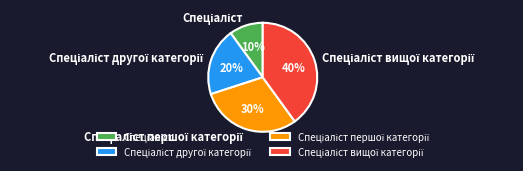

To the nearest percent, what is the difference between the largest and smallest slice percentages?

30%